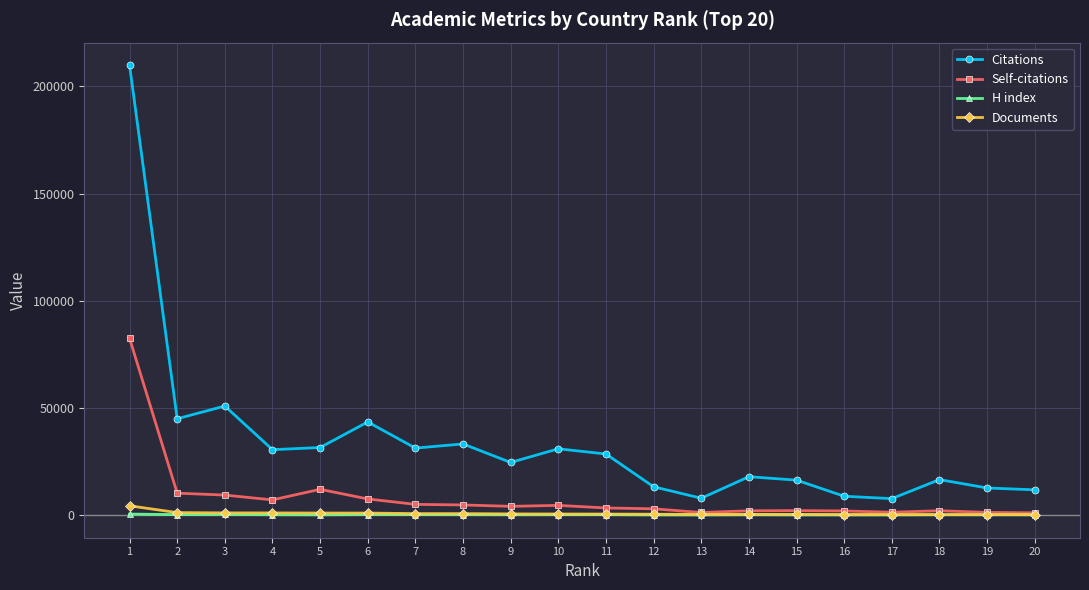

What is the value of the Self-citations point at the 8th from the left?

4786